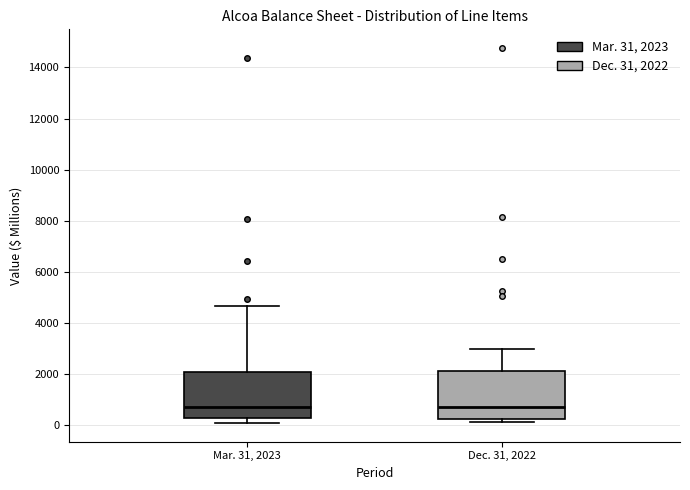

Reading left to right, read every box against the y-axis: the position of its median line, the range the box covers, and the ends of its whiskers. The values are not printed on the chart, so give them approximately, as read against the axis.

Mar. 31, 2023: median 800, box 200 to 2200, whiskers 0 to 4600
Dec. 31, 2022: median 800, box 200 to 2200, whiskers 200 (just below the box's lower edge) to 3000